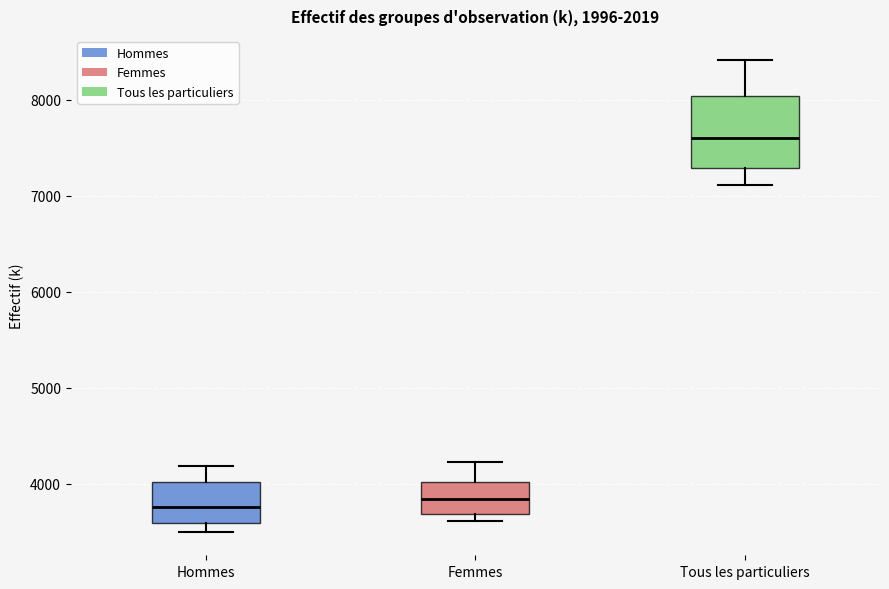

Where does the lower whisker of the box for Tous les particuliers end on the y-axis? The values are not printed on the chart, so give them approximately, as read against the axis.

7100